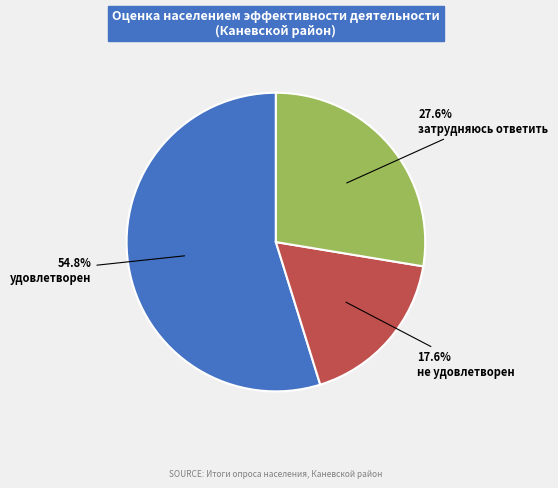

What percentage is NOT represented by удовлетворен?

45.2%